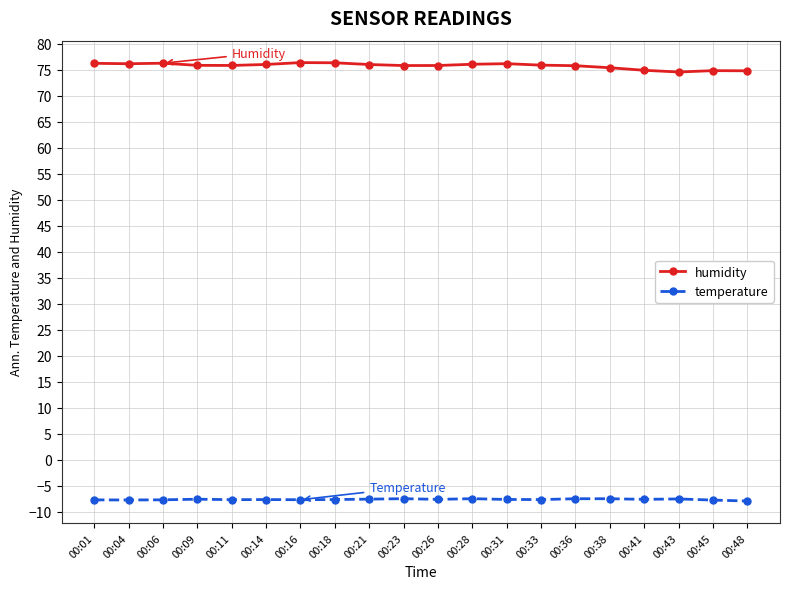

The value of humidity at 00:48 is 110.3. True or false?

False